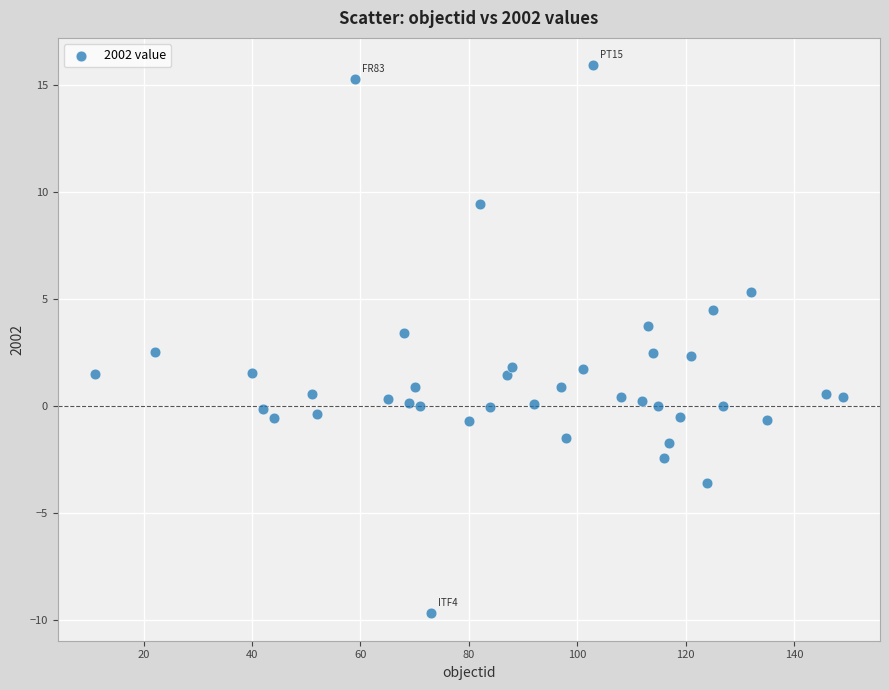

What is the range of Y values (max minus min)?

25.6